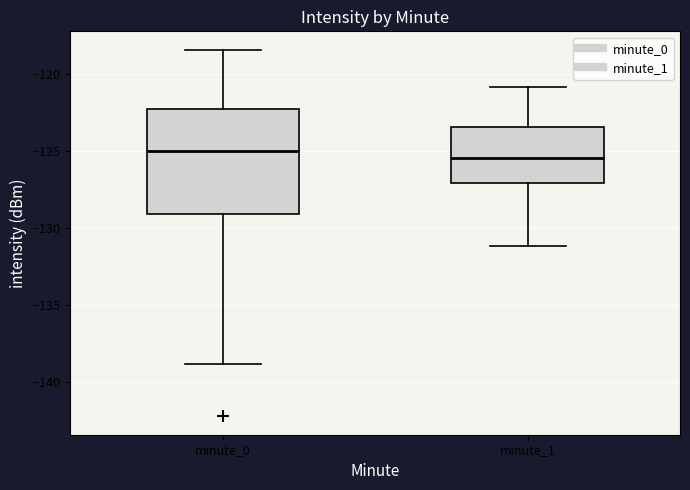

Reading left to right, read every box against the y-axis: the position of its median line, the range the box covers, and the ends of its whiskers. The values are not printed on the chart, so give them approximately, as read against the axis.

minute_0: median -125.0, box -129.0 to -122.5, whiskers -139.0 to -118.5
minute_1: median -125.5, box -127.0 to -123.5, whiskers -131.0 to -121.0